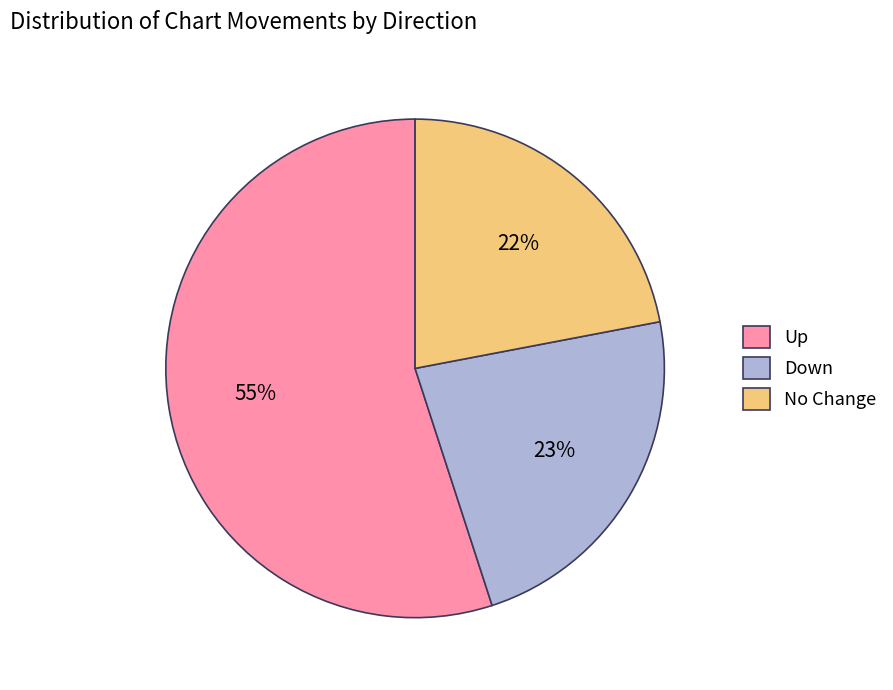

The Down slice represents 18% of the pie. True or false?

False